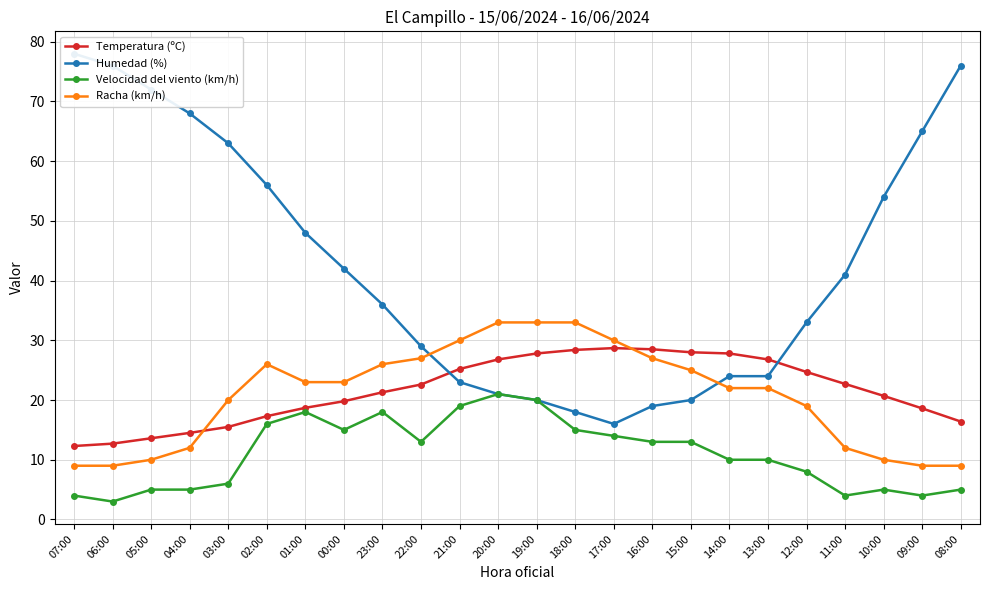

Is the value of Racha (km/h) at 07:00 greater than the value of Velocidad del viento (km/h) at 12:00?

Yes